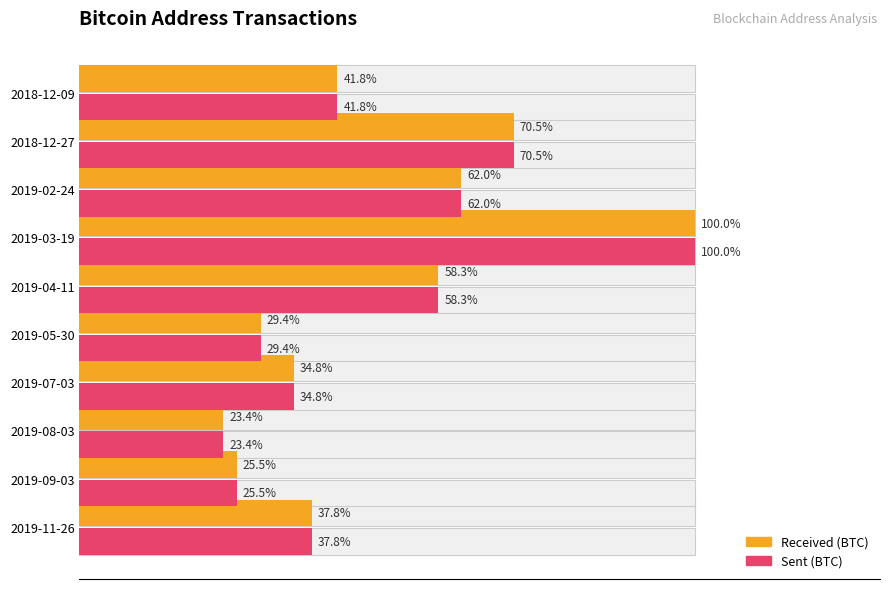

What is the approximate value of Sent (BTC) at 2019-11-26?

37.8